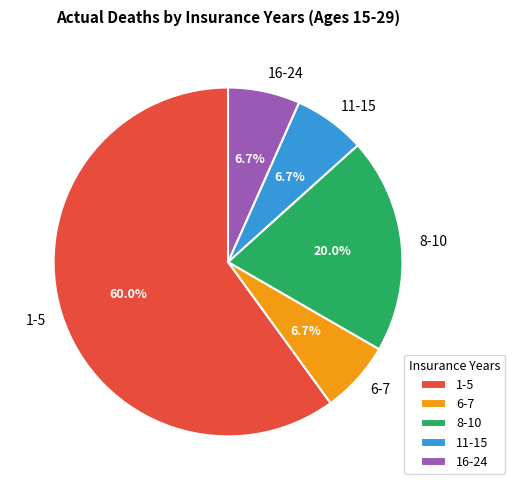

Combined, what portion of the pie is 8-10 and 11-15?

26.7%